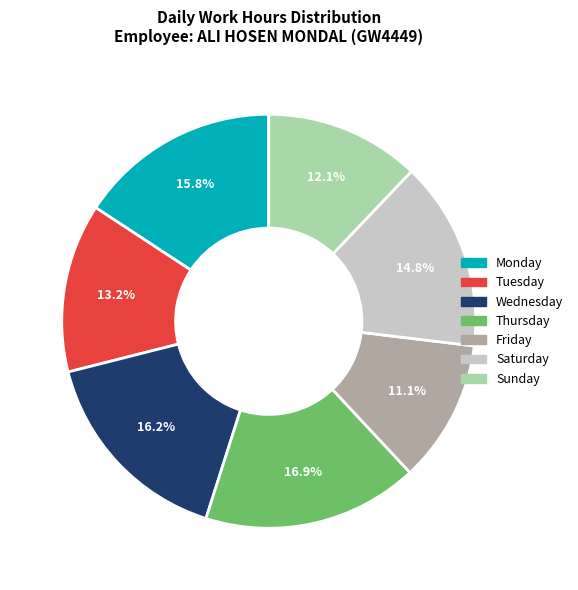

Is there a majority slice in this chart?

No